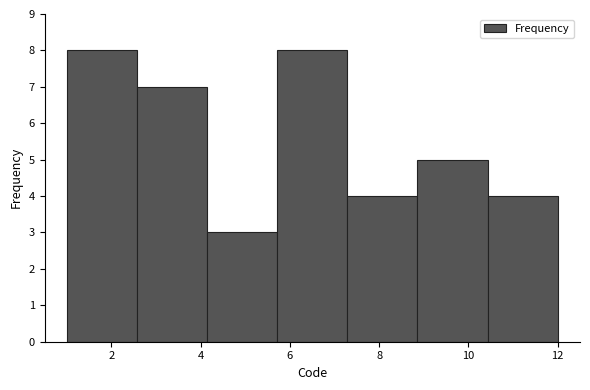

Reading left to right, list every bar in this chart as the range it spans on the x-axis followed by its height. Neither the bar edges nor the heights are printed on the chart, so give them approximately, as read against the axes.

1.0 to 2.6: 8
2.6 to 4.2: 7
4.2 to 5.8: 3
5.8 to 7.2: 8
7.2 to 8.8: 4
8.8 to 10.4: 5
10.4 to 12.0: 4